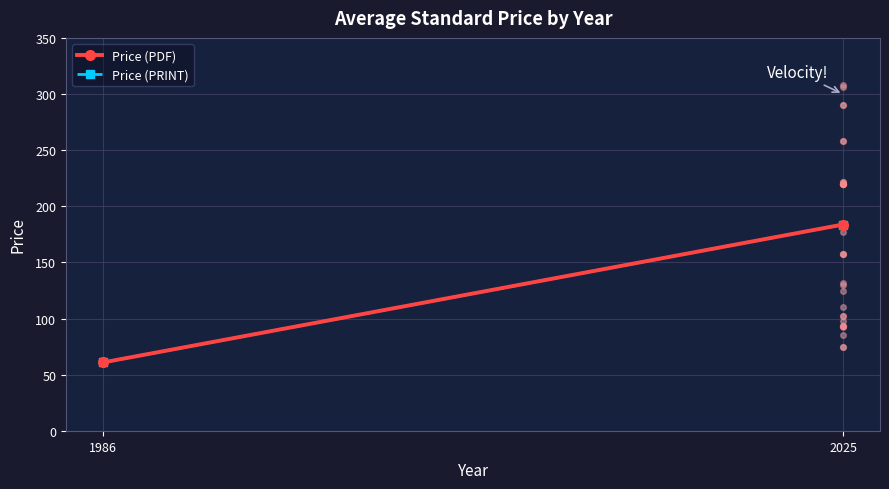

Which series contains the lowest Y value?

Price (PDF)